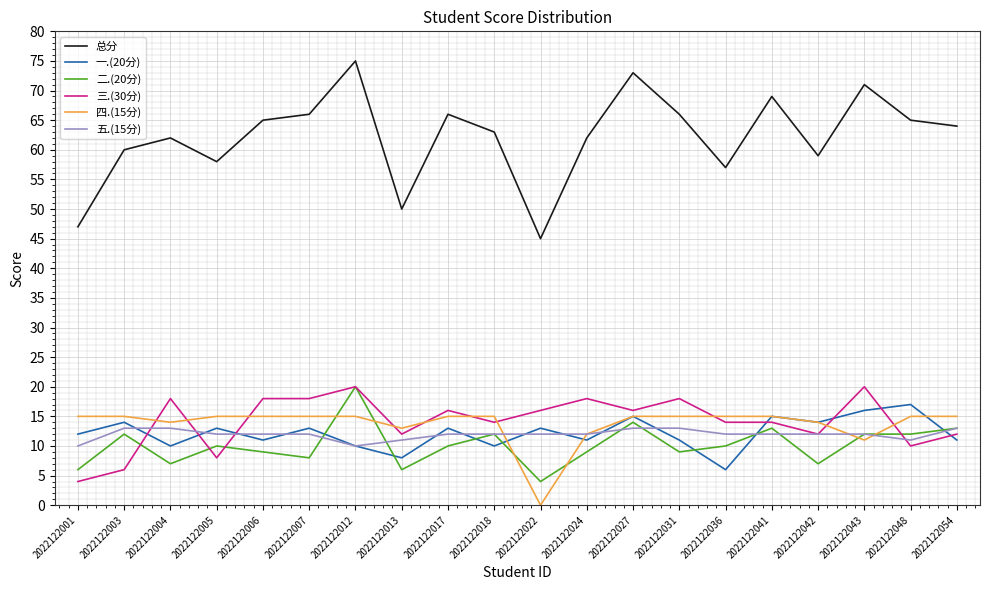

Where do 五.(15分) and 二.(20分) first cross each other?

2022122007 and 2022122012